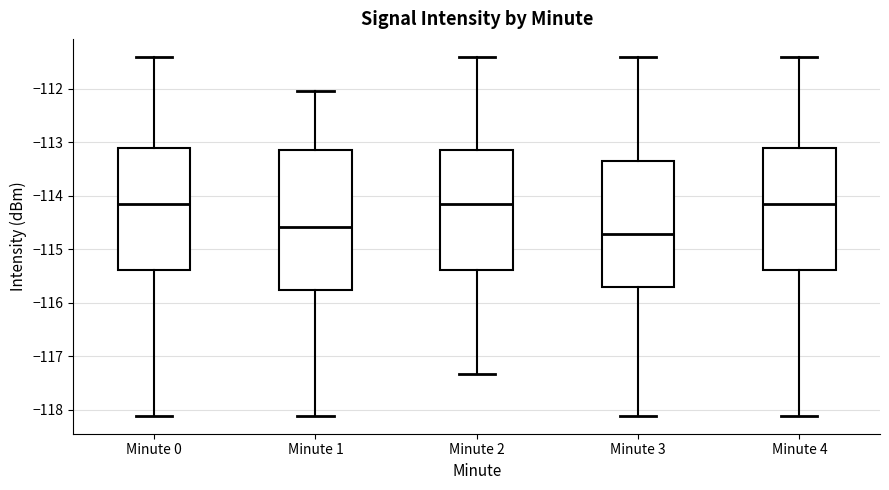

Comparing the boxes themselves (not the whiskers), which one is the tallest?

Minute 1